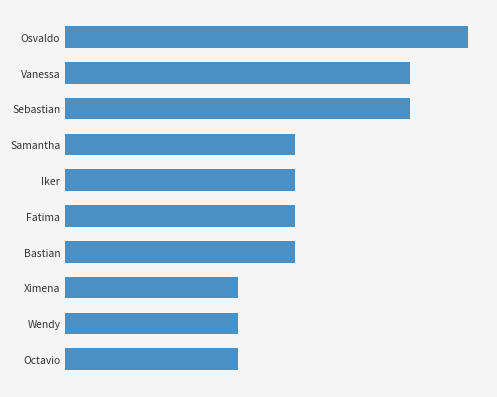

Does the chart contain any negative values?

No